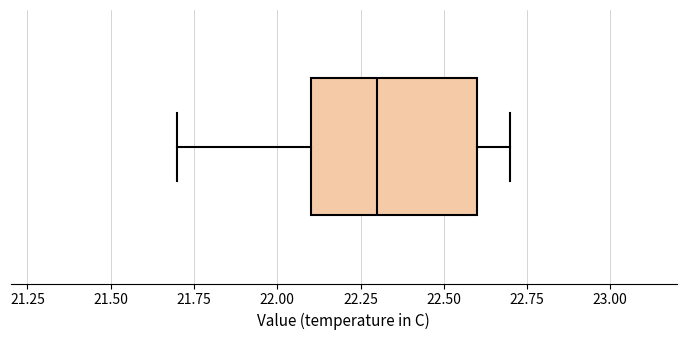

Where does the left whisker of the box end on the x-axis? The values are not printed on the chart, so give them approximately, as read against the axis.

21.7